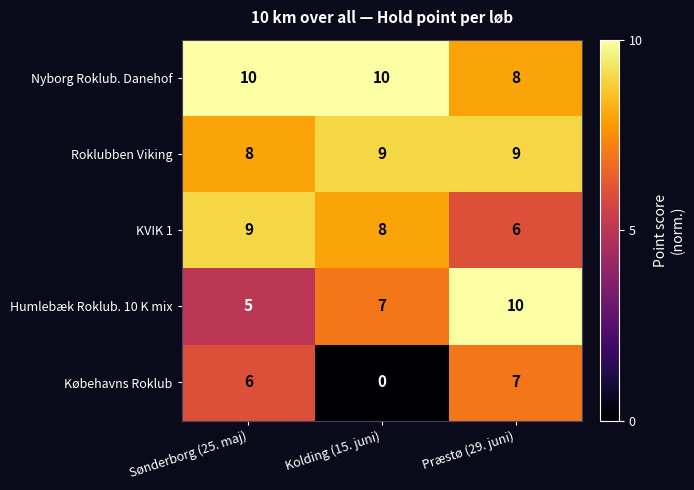

How many distinct data groups are displayed?

5